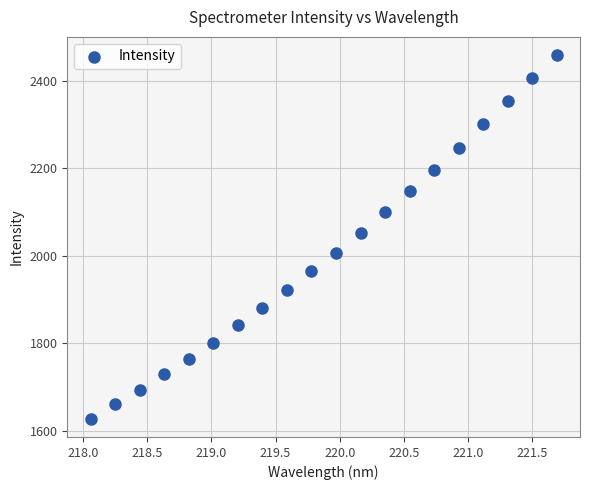

What is the range of Y values (max minus min)?

830.3